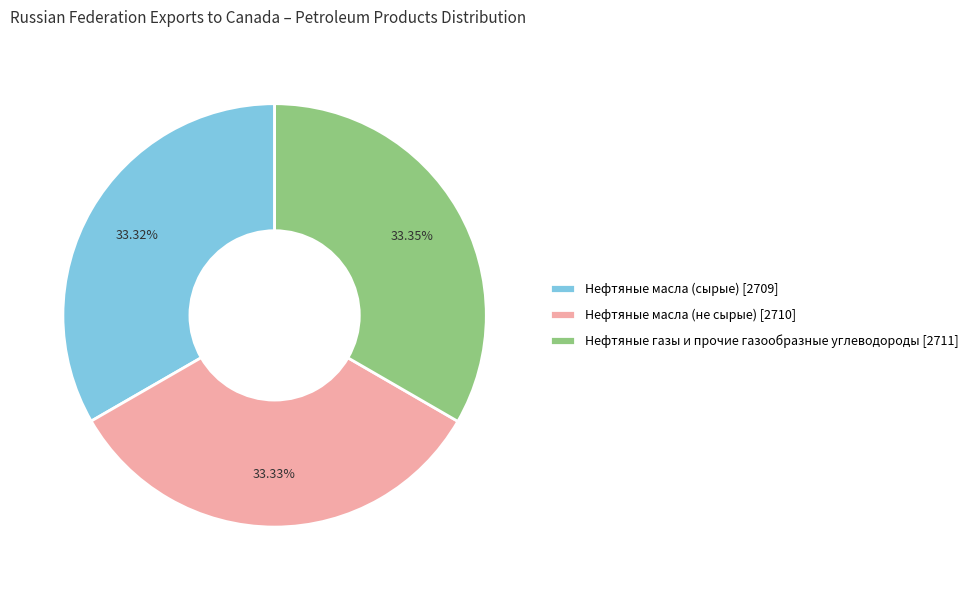

How many slices are in this pie chart?

3